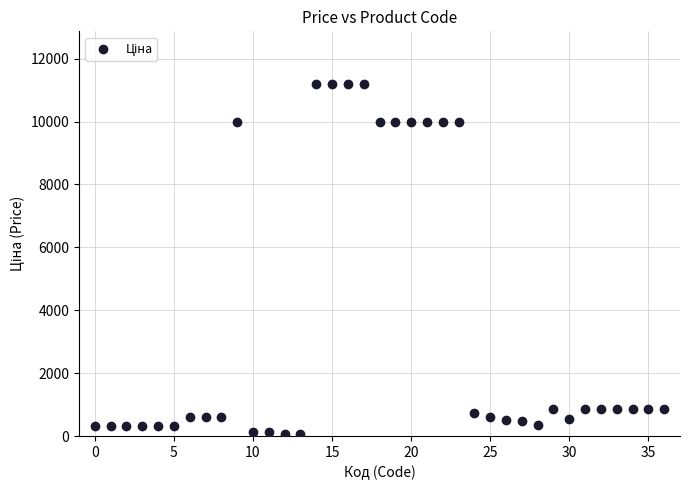

What is the range of Y values (max minus min)?

11131.1